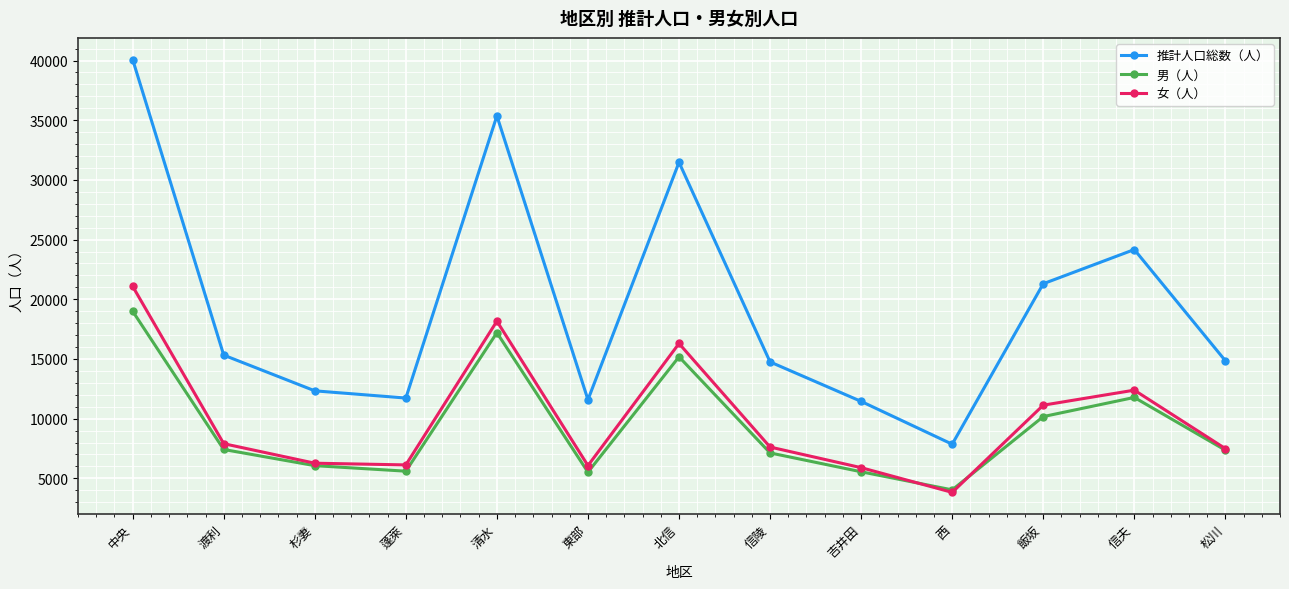

What is the sum of the 女（人） values at 松川 and 吉井田?

13385